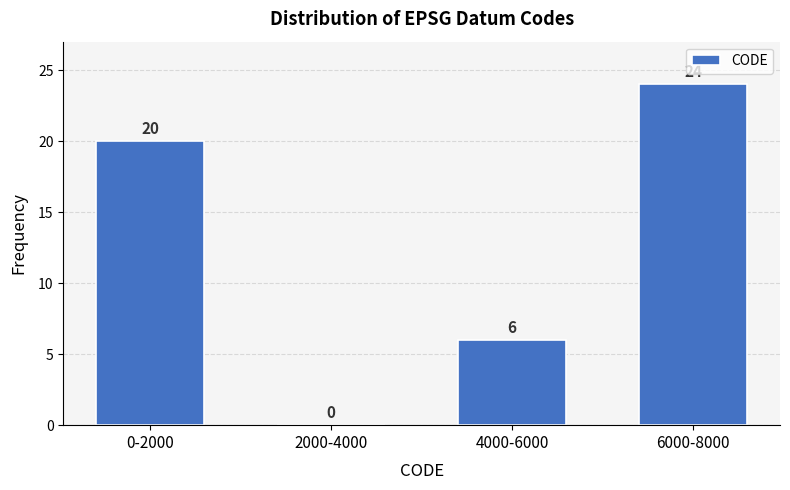

Reading left to right, transcribe all the data shown in this chart.

0-2000=20	2000-4000=0	4000-6000=6	6000-8000=24